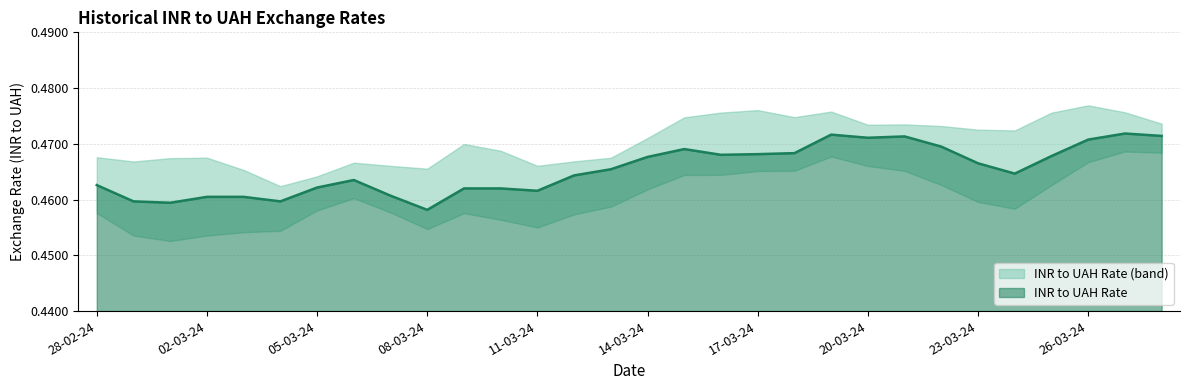

What is the value of the 12th point from the left?

0.5